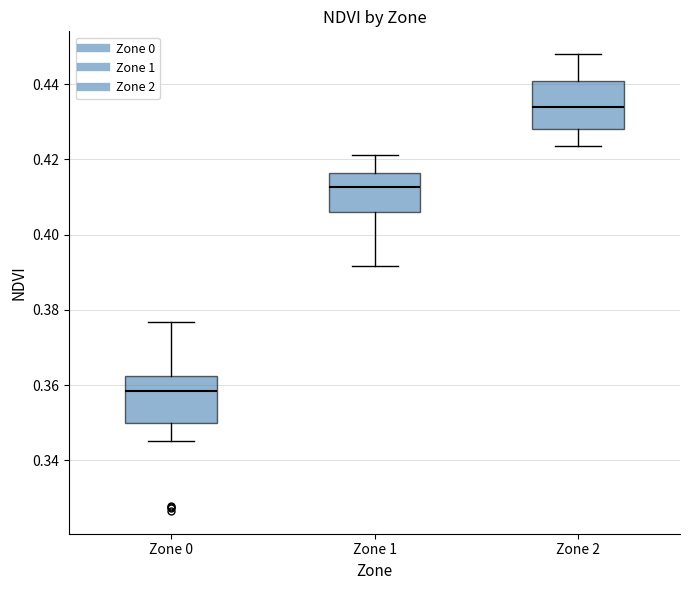

Reading left to right, transcribe this box plot: for each box, give where its median line is, the range the box spans, and where its two whiskers end, as read against the y-axis. The values are not printed on the chart, so give them approximately, as read against the axis.

Zone 0: median 0.358, box 0.350 to 0.362, whiskers 0.346 to 0.376
Zone 1: median 0.412, box 0.406 to 0.416, whiskers 0.392 to 0.422
Zone 2: median 0.434, box 0.428 to 0.440, whiskers 0.424 to 0.448